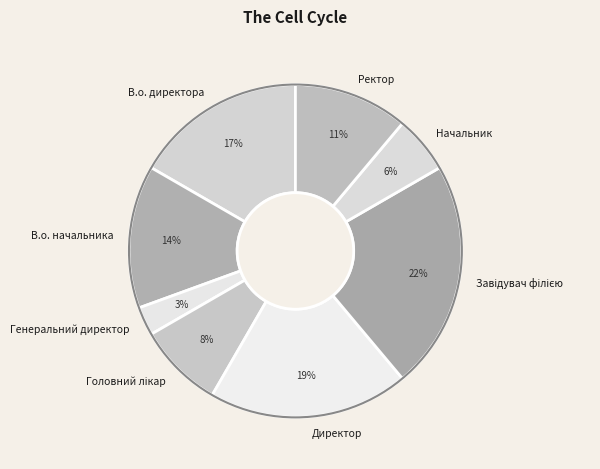

Does any single category account for the majority?

No